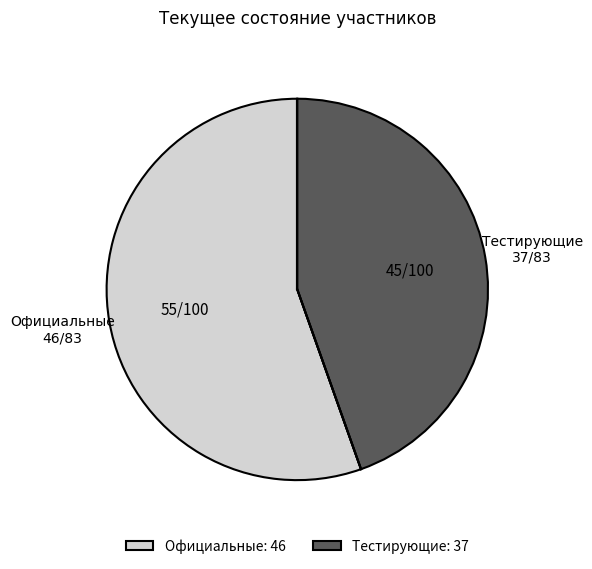

Is the sum of Официальные and Тестирующие greater than half?

Yes